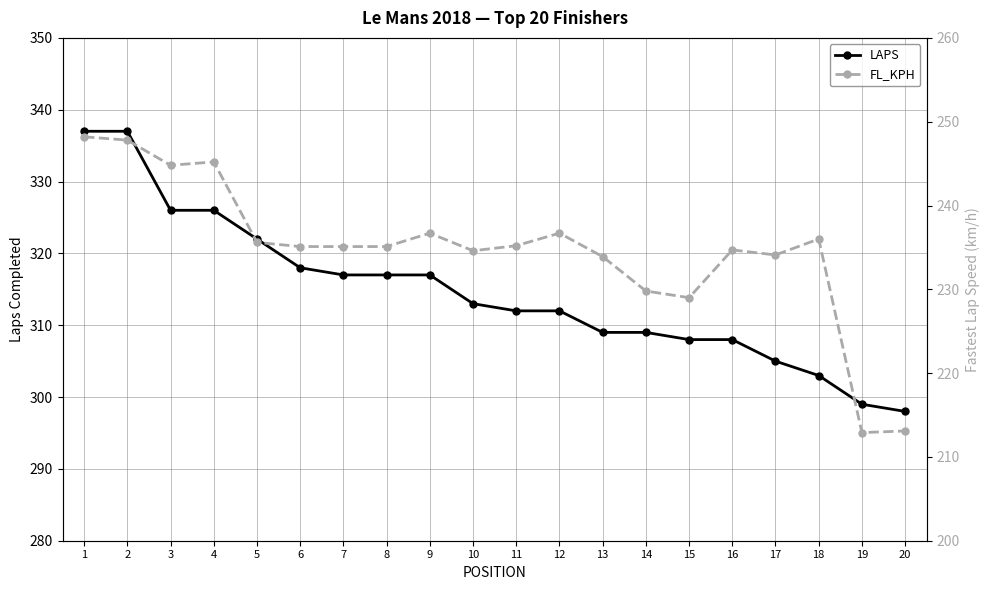

How many lines are shown in the chart?

2